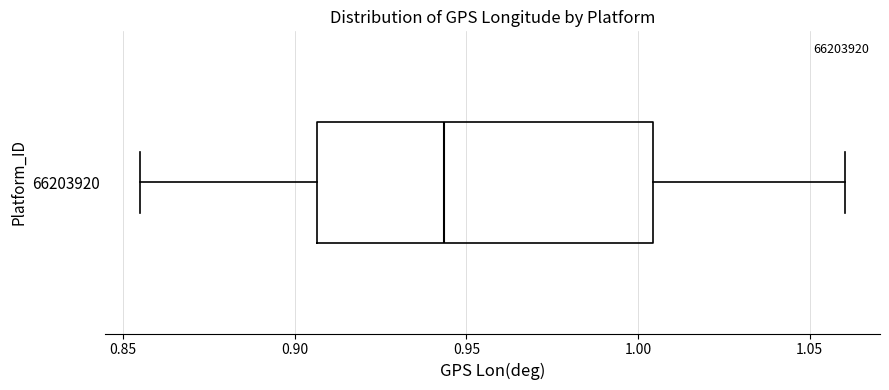

Where does the median line of the box at y = 66203920 sit on the x-axis? The values are not printed on the chart, so give them approximately, as read against the axis.

0.945